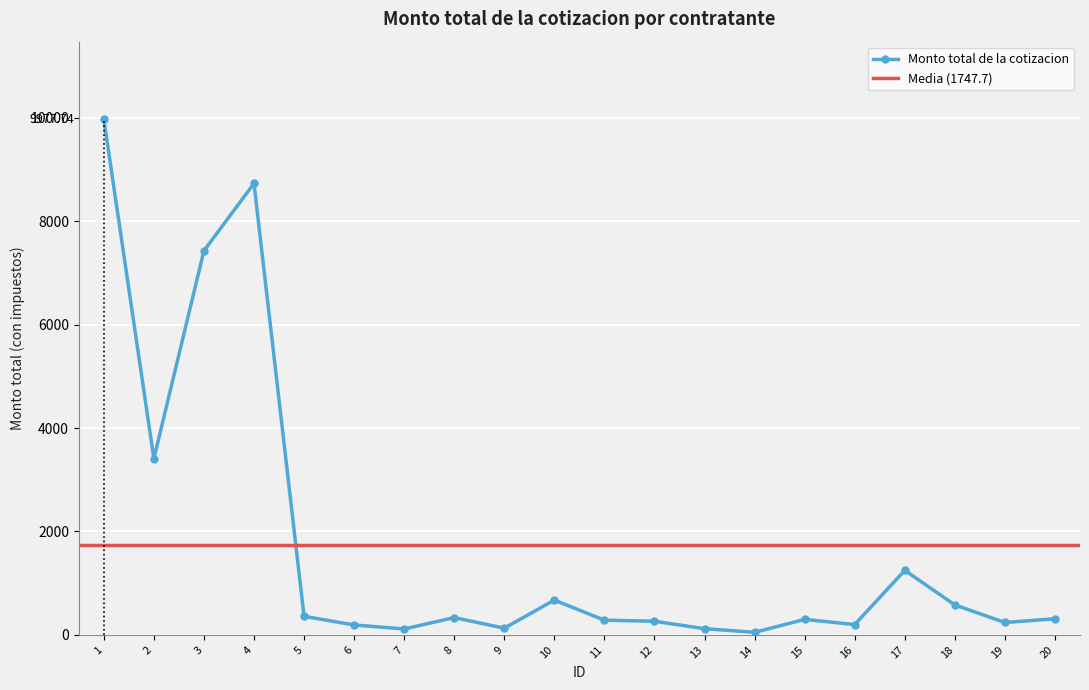

Read the value at 14.

50.0